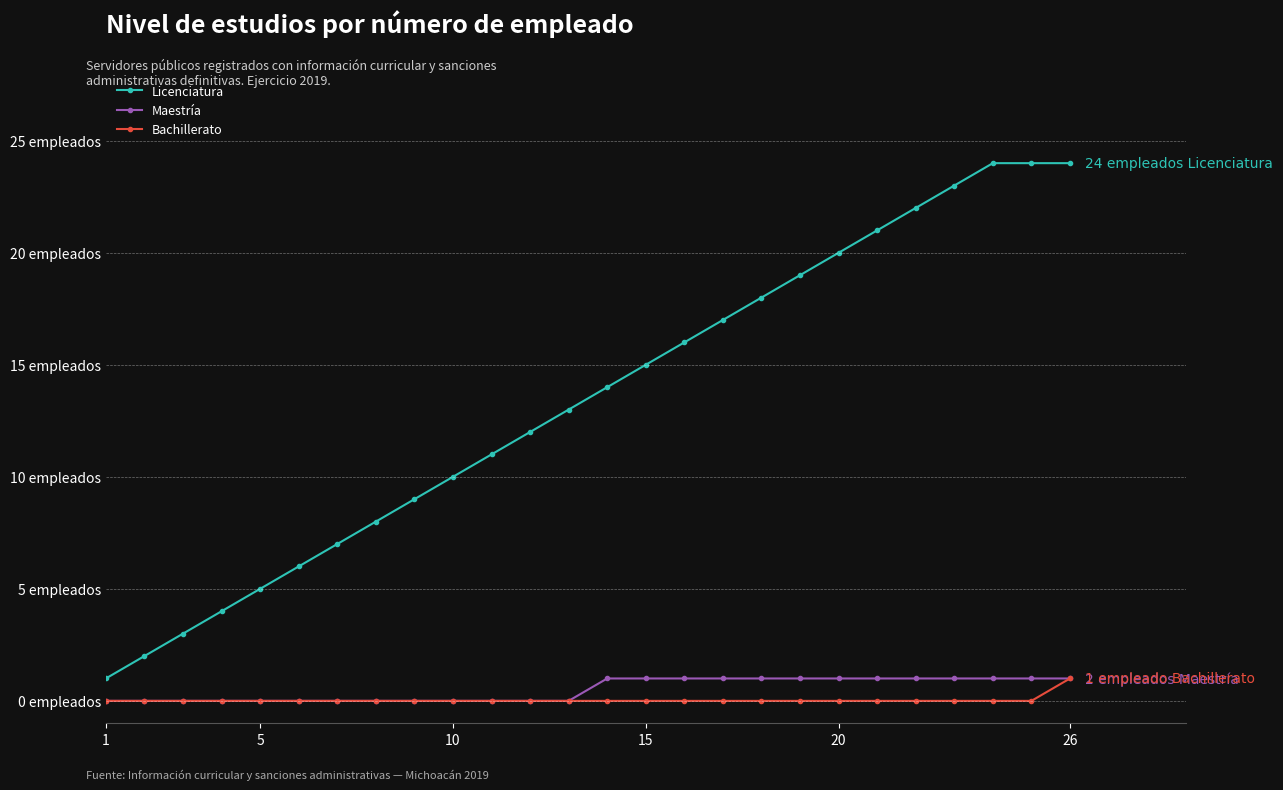

Is this an area chart (filled region under the line)?

No